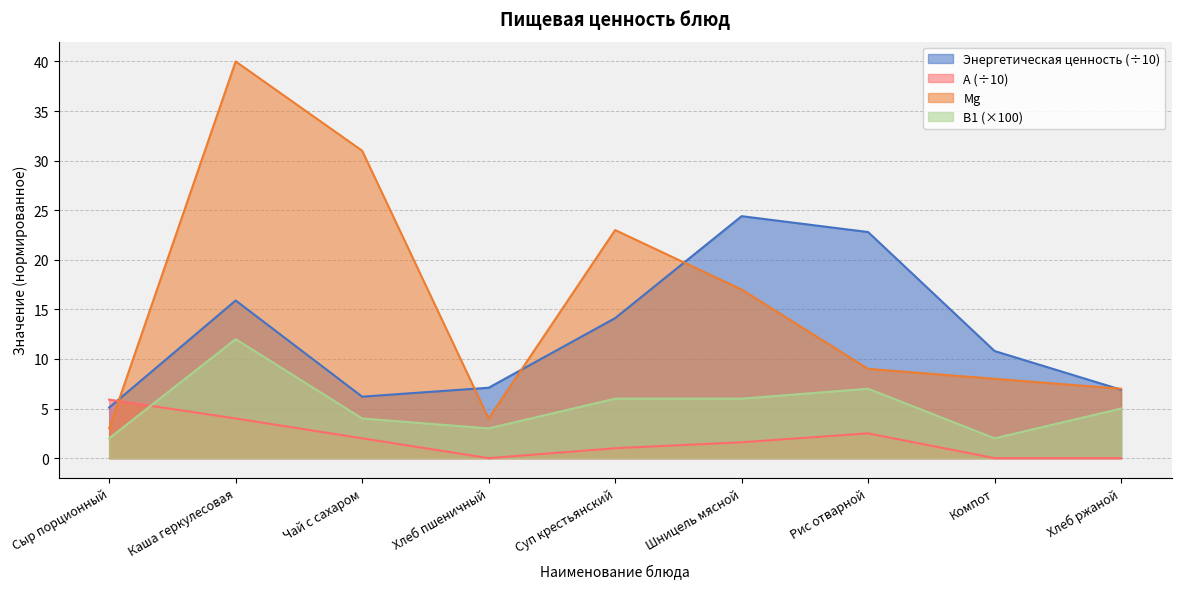

Which series has the widest spread of values?

Mg